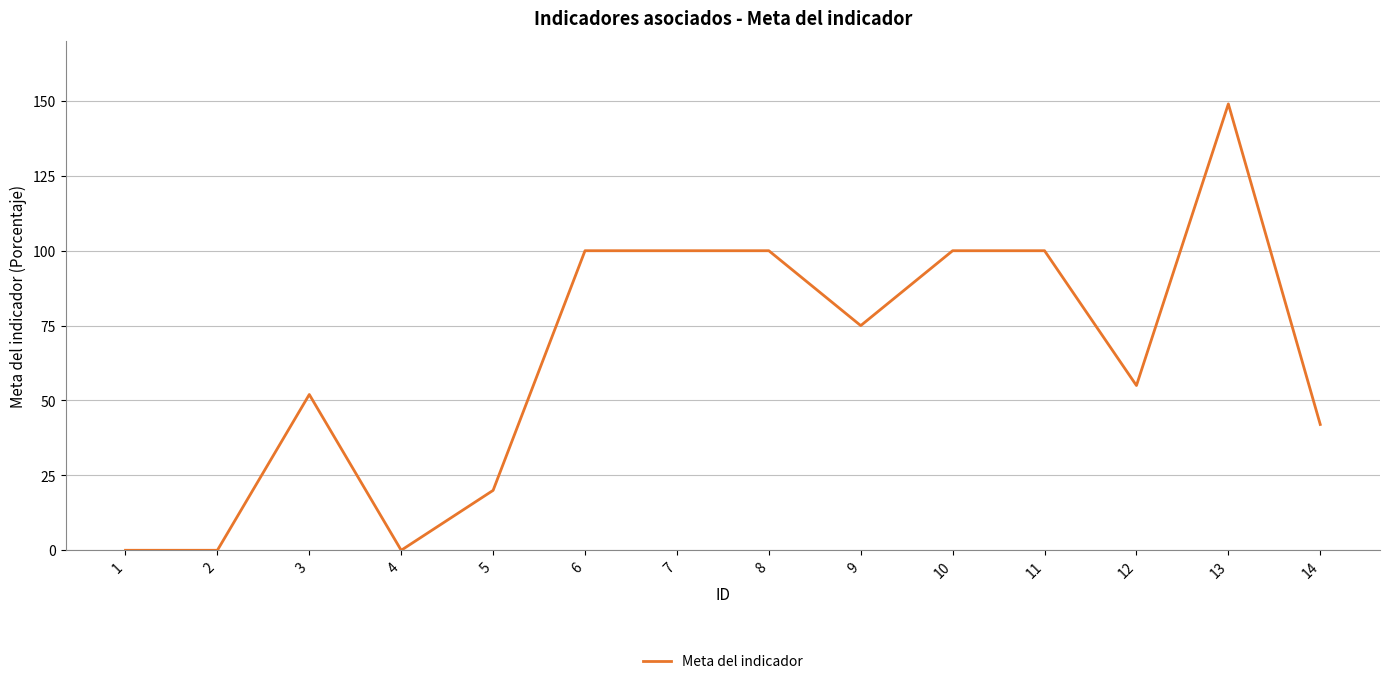

Which label corresponds to the largest value in the chart?

13